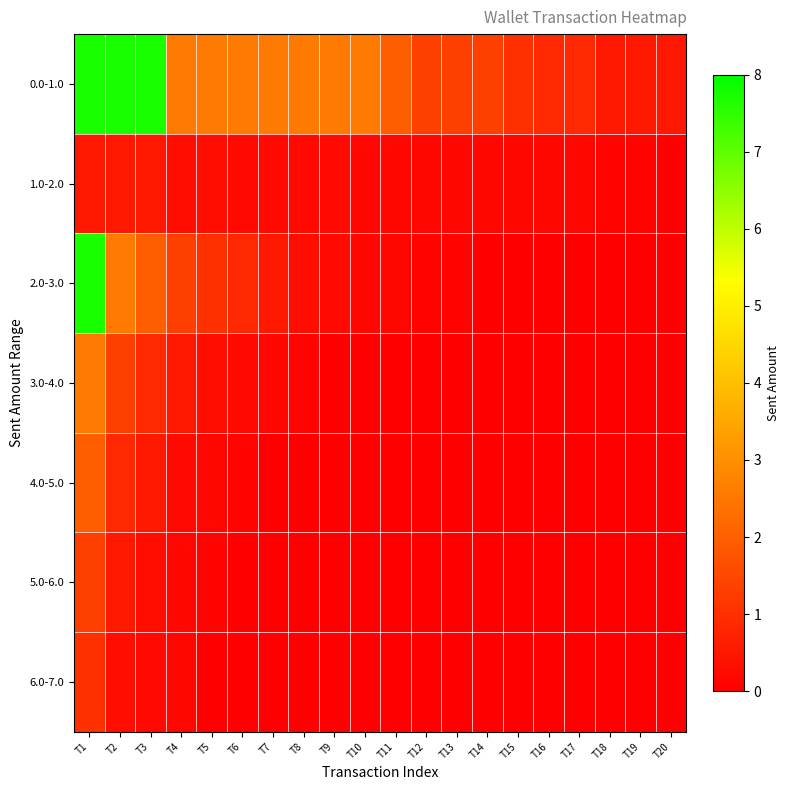

Which has a higher value, T6 or T19?

T6